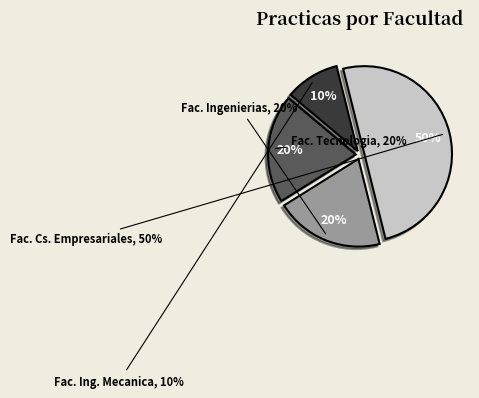

What percentage is NOT represented by FACULTAD DE INGENIERIAS?

80.0%